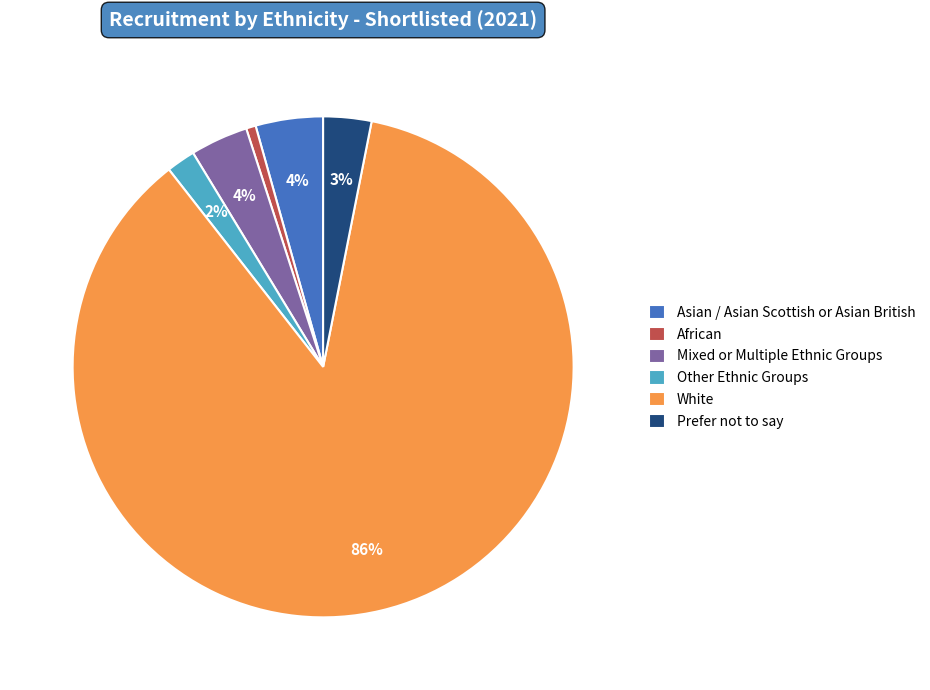

Count the number of slices in the pie.

6